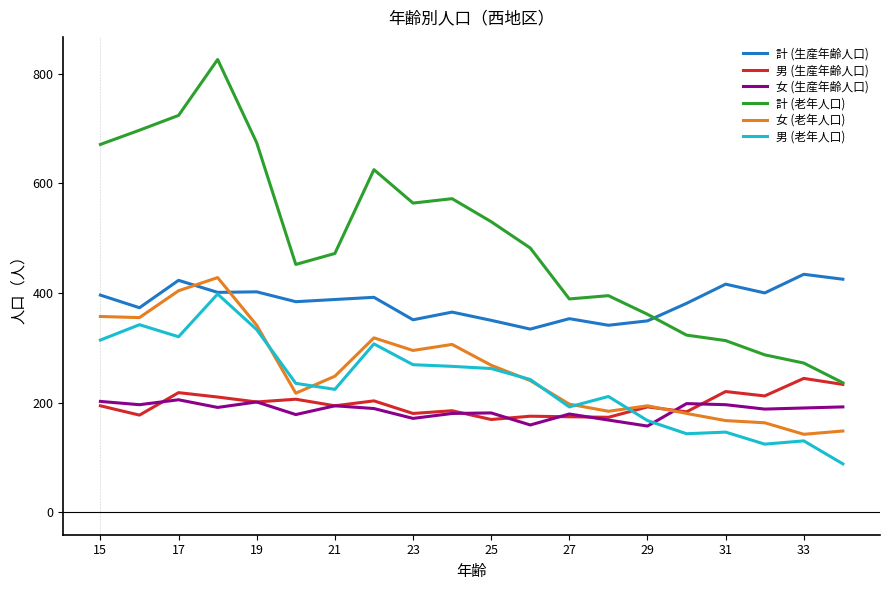

What is the maximum value shown in the chart?

826